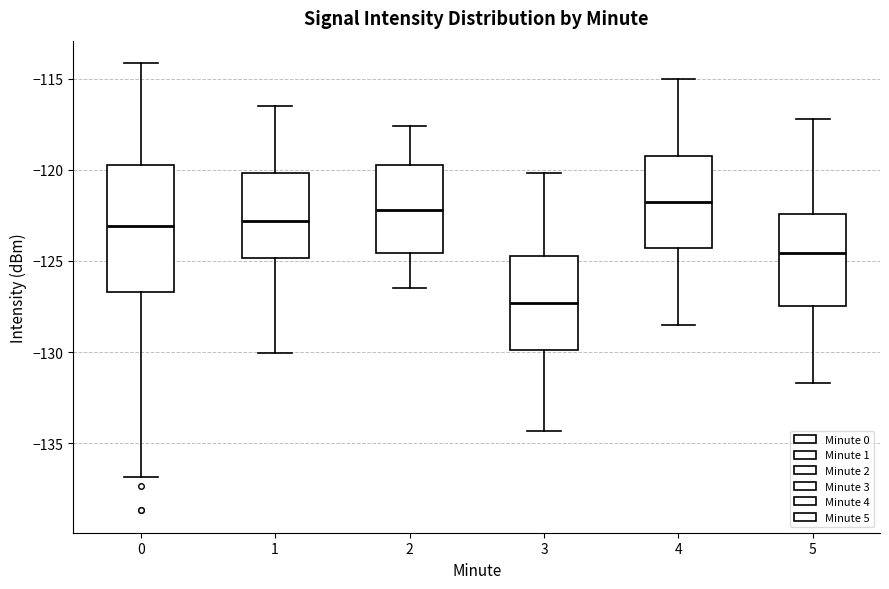

Where does the median line of the box at x = 3 sit on the y-axis? The values are not printed on the chart, so give them approximately, as read against the axis.

-127.5